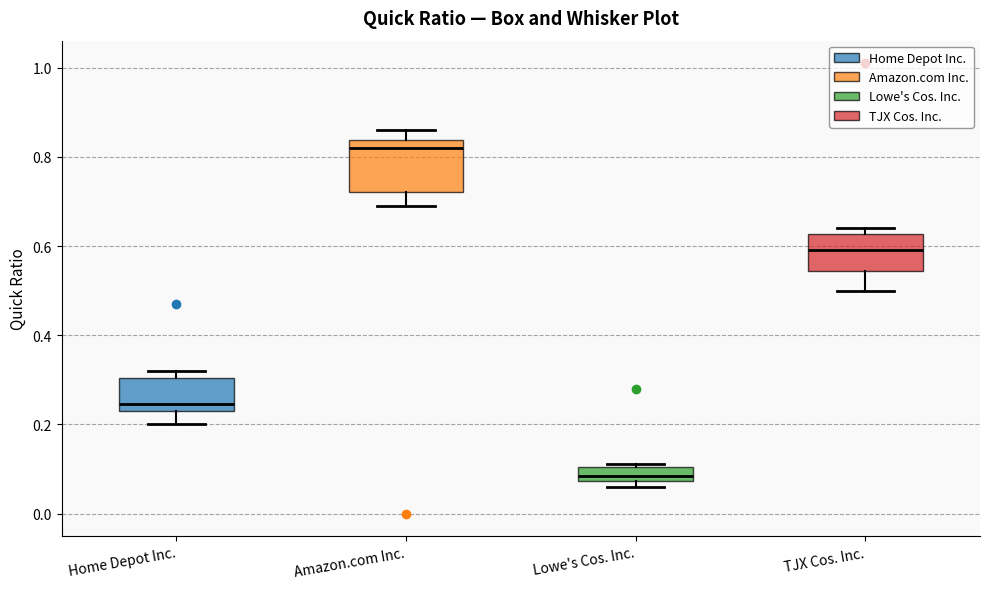

Reading left to right, transcribe this box plot: for each box, give where its median line is, the range the box spans, and where its two whiskers end, as read against the y-axis. The values are not printed on the chart, so give them approximately, as read against the axis.

Home Depot Inc.: median 0.24 (just above the box's lower edge), box 0.24 to 0.30, whiskers 0.20 to 0.32
Amazon.com Inc.: median 0.82, box 0.72 to 0.84, whiskers 0.70 to 0.86
Lowe's Cos. Inc.: median 0.08 (inside the box), box 0.08 to 0.10, whiskers 0.06 to 0.12
TJX Cos. Inc.: median 0.60, box 0.54 to 0.62, whiskers 0.50 to 0.64